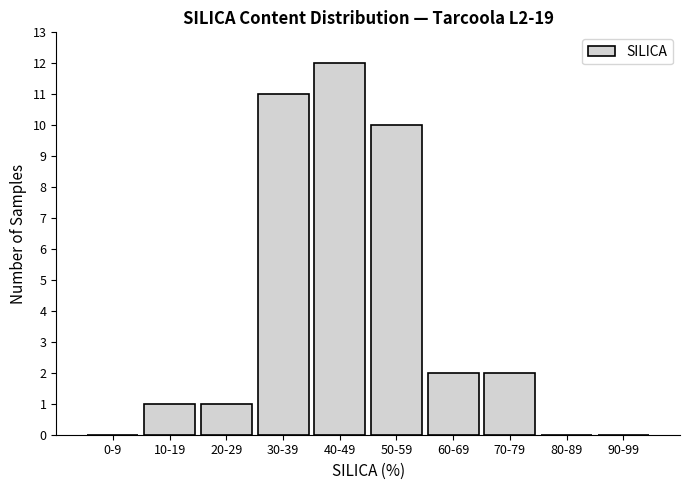

Reading left to right, extract all data points from this chart.

0-9=0	10-19=1	20-29=1	30-39=11	40-49=12	50-59=10	60-69=2	70-79=2	80-89=0	90-99=0